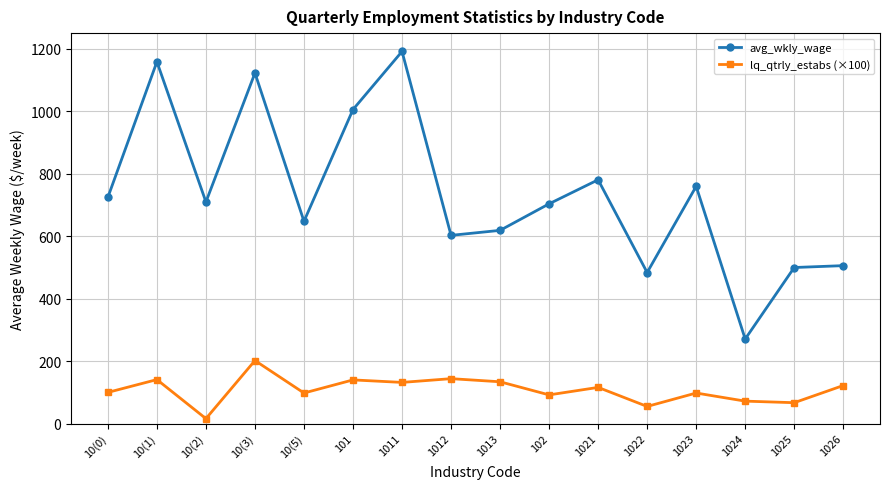

Which series has the largest range (max minus min)?

avg_wkly_wage